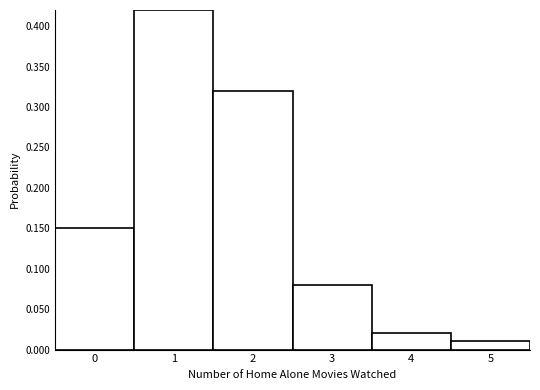

Over which range of the x-axis is the bar tallest?

0.5 to 1.5